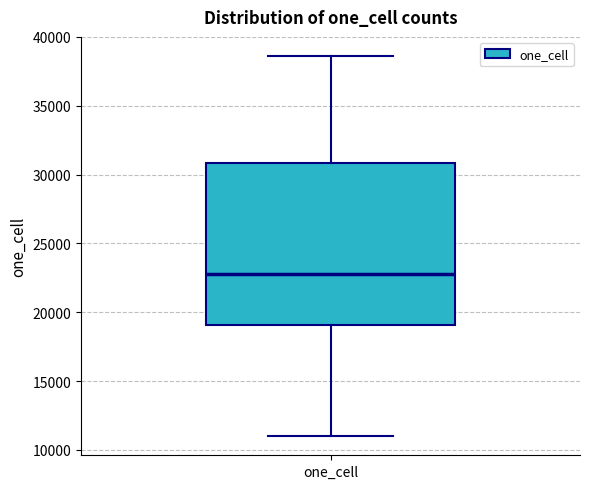

Where is the upper edge of the box for one_cell on the y-axis? The values are not printed on the chart, so give them approximately, as read against the axis.

31000